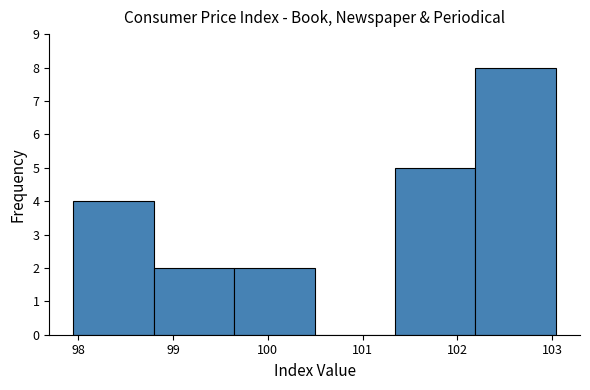

Over which range of the x-axis is the bar tallest?

102.2 to 103.0